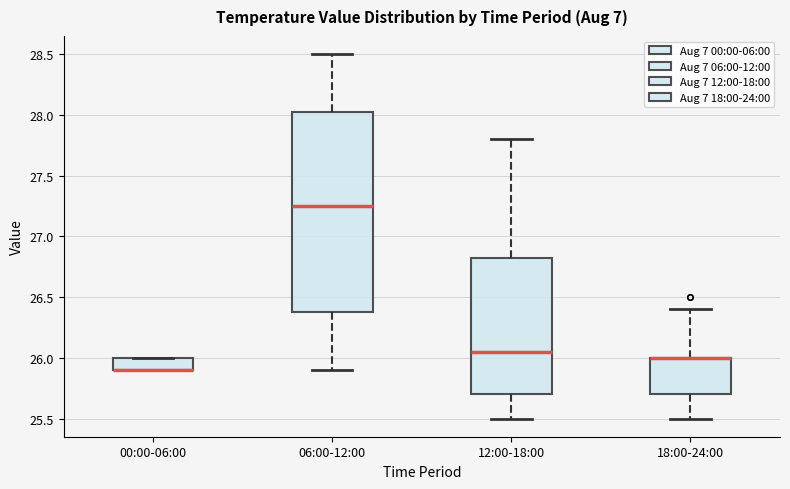

Comparing the boxes themselves (not the whiskers), which one is the tallest?

06:00-12:00